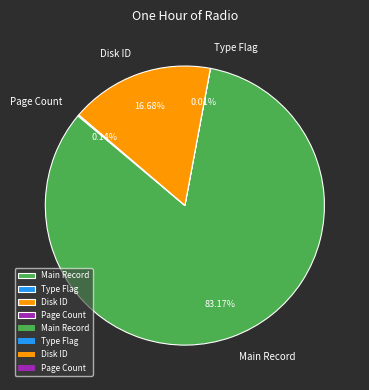

What is the largest slice in the pie chart?

Main Record